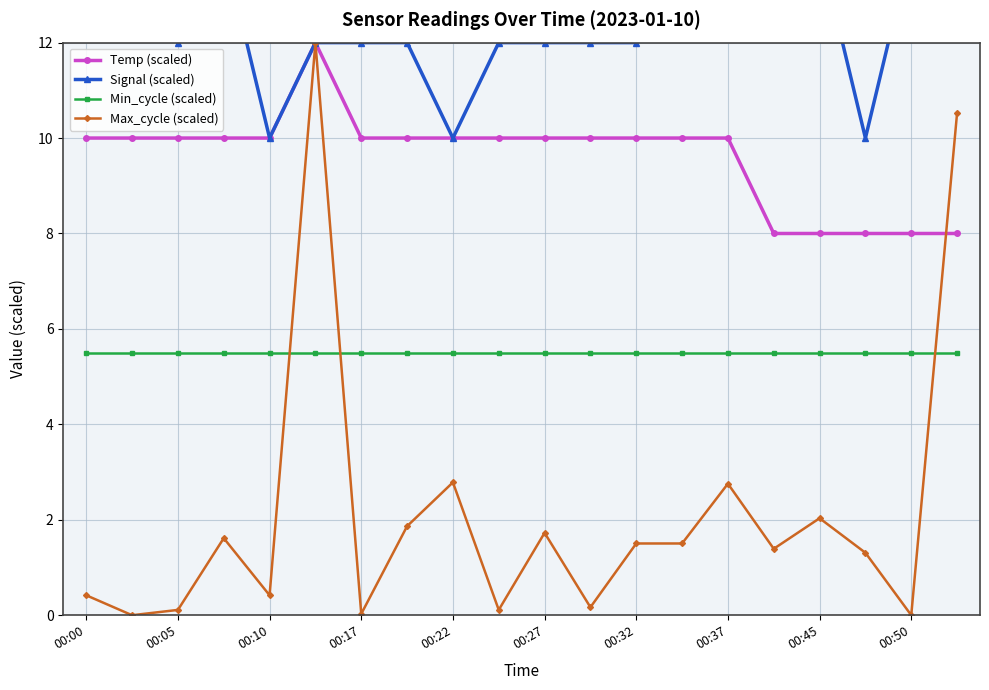

True or false: Max_cycle (scaled) has more than 1 interior local peaks.

True